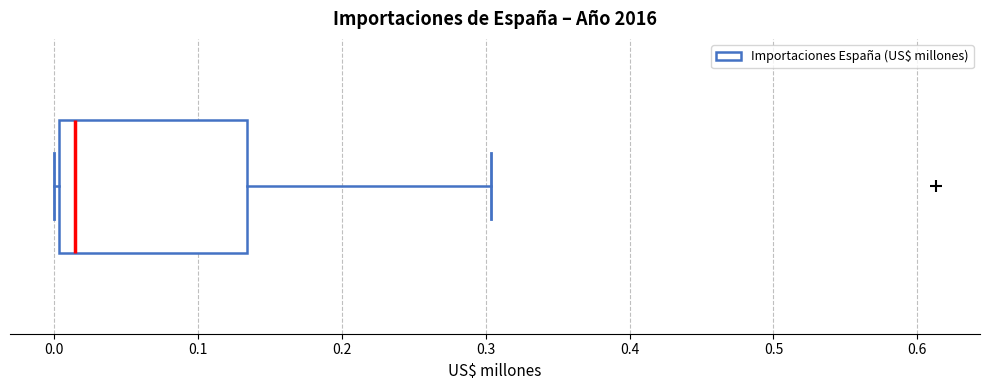

Read this box plot against the x-axis: the position of the median line, the range covered by the box, and the ends of both whiskers. The values are not printed on the chart, so give them approximately, as read against the axis.

median 0.01, box 0.00 to 0.13, whiskers 0.00 (just left of the box's left edge) to 0.30